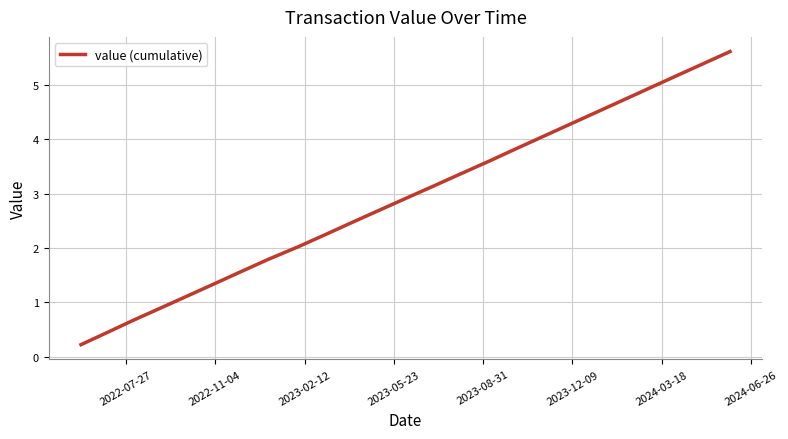

What is the greatest value displayed?

5.6